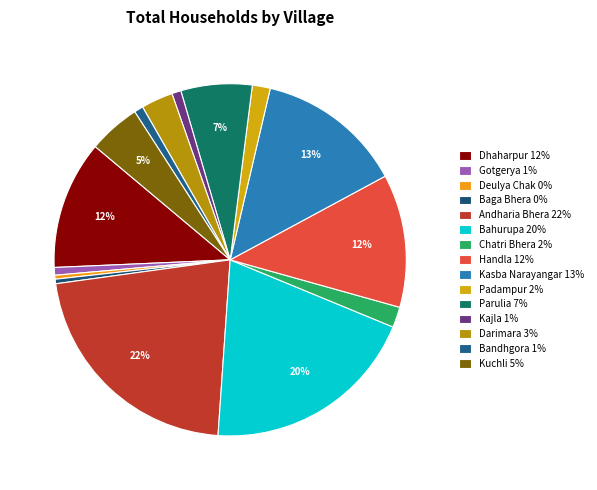

How many slices are in this pie chart?

15